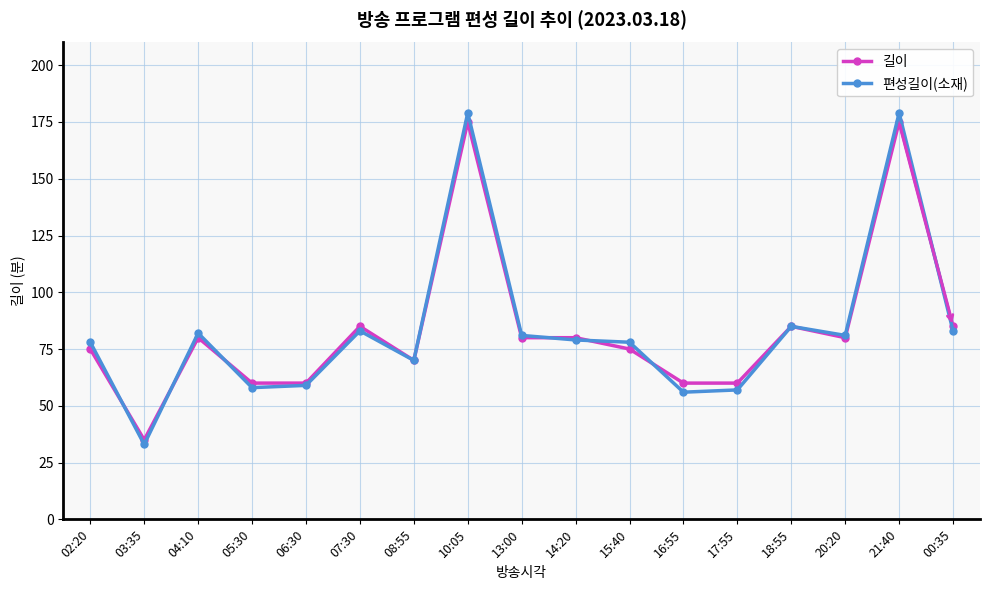

What is the minimum value shown in the chart?

33